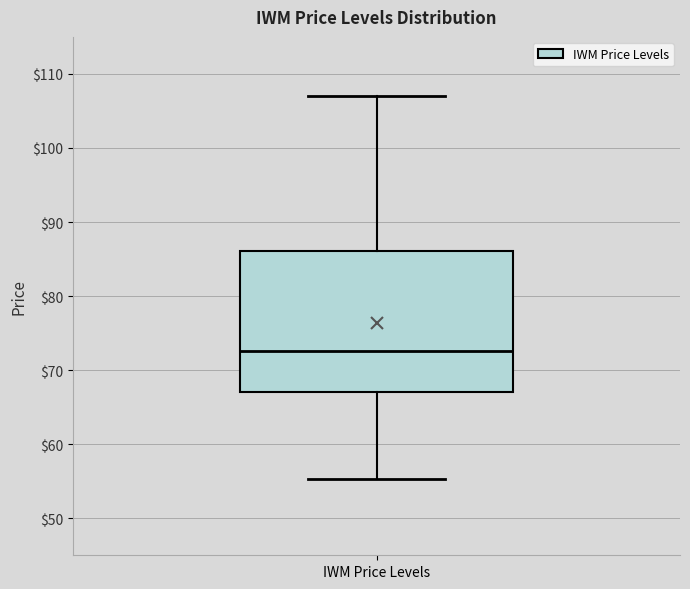

Transcribe this box plot: give where the median line is, the range the box spans, and where the two whiskers end, as read against the y-axis. The values are not printed on the chart, so give them approximately, as read against the axis.

median 73, box 67 to 86, whiskers 55 to 107